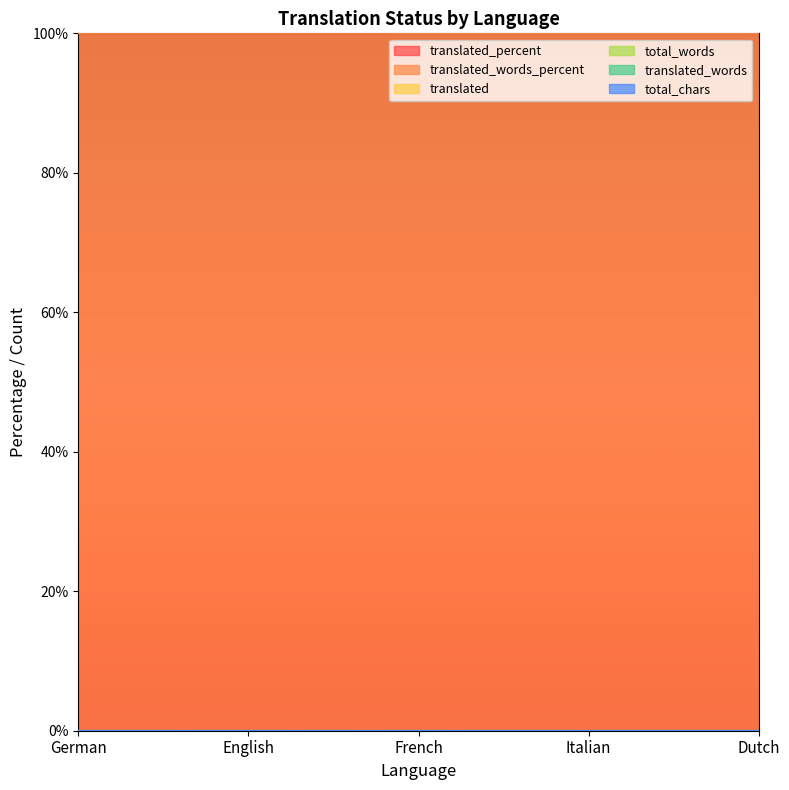

At which label does translated reach its peak?

German